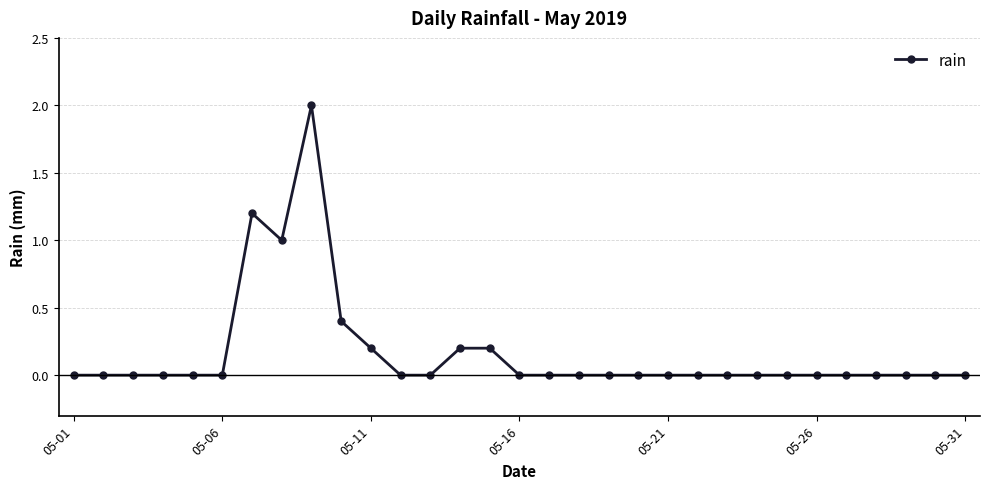

What is the difference between the maximum and minimum values?

2.0